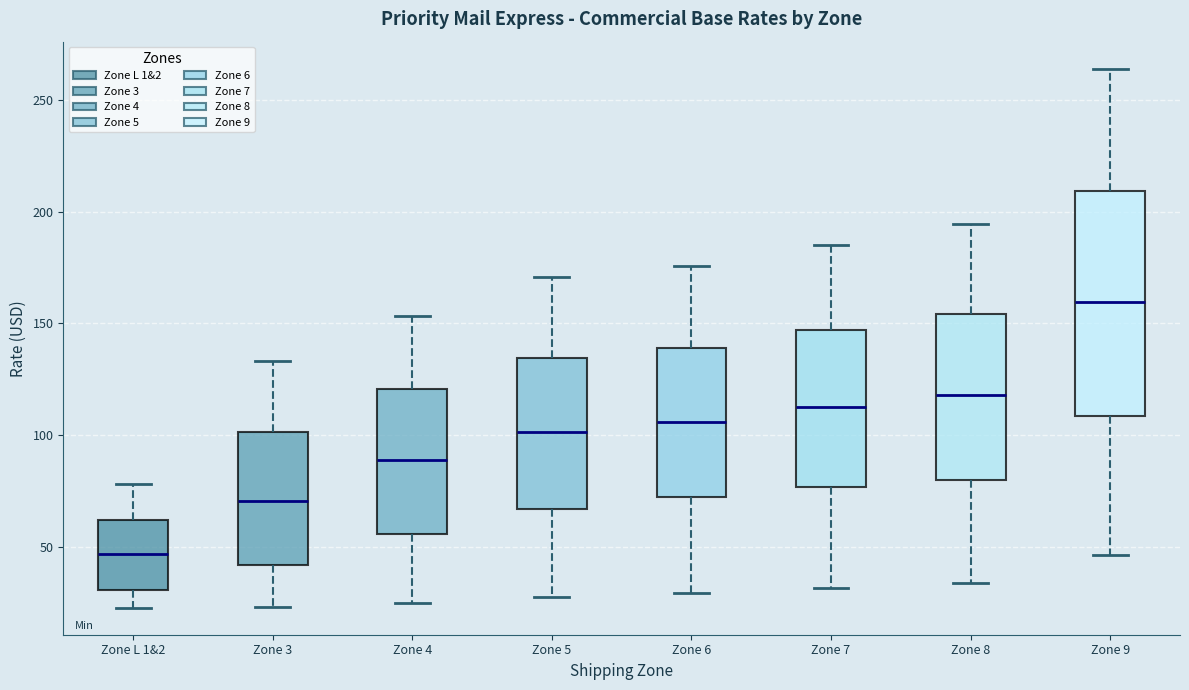

Where does the upper whisker of the box for Zone 8 end on the y-axis? The values are not printed on the chart, so give them approximately, as read against the axis.

195